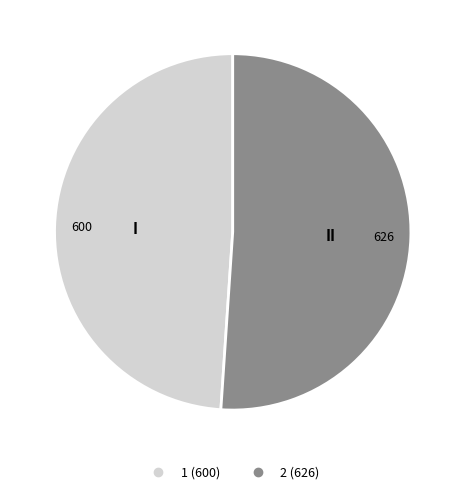

Which category has the smallest portion of the pie?

1